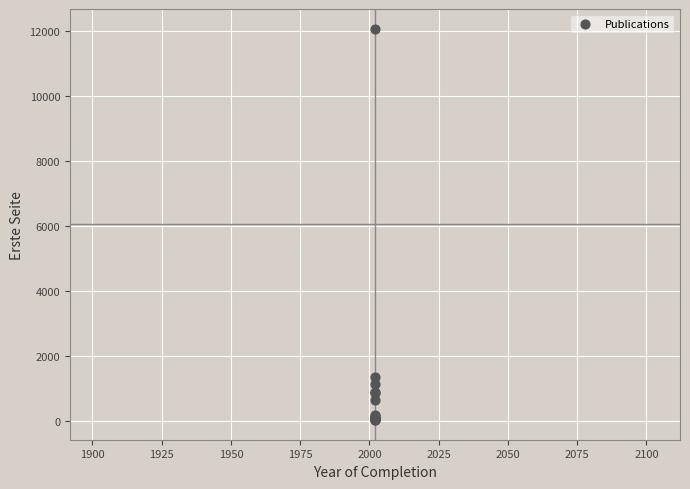

What Y value in the scatter plot is closest to 6056?

1342